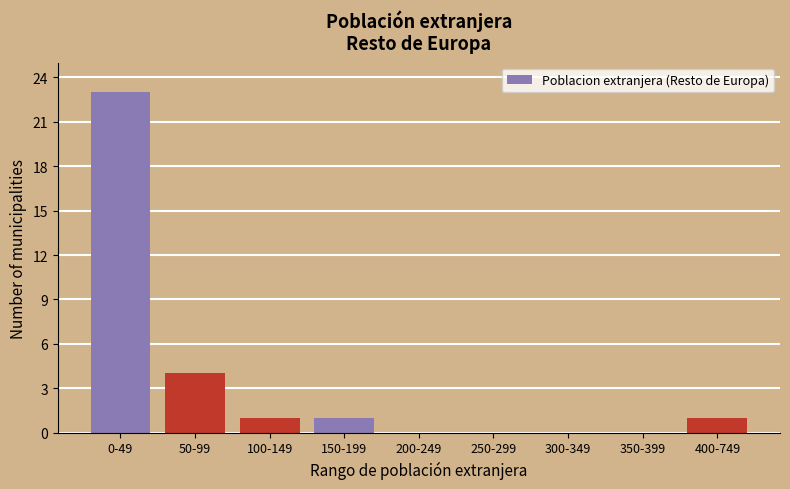

Reading left to right, list all the values displayed in this chart.

0-49=23	50-99=4	100-149=1	150-199=1	200-249=0	250-299=0	300-349=0	350-399=0	400-749=1